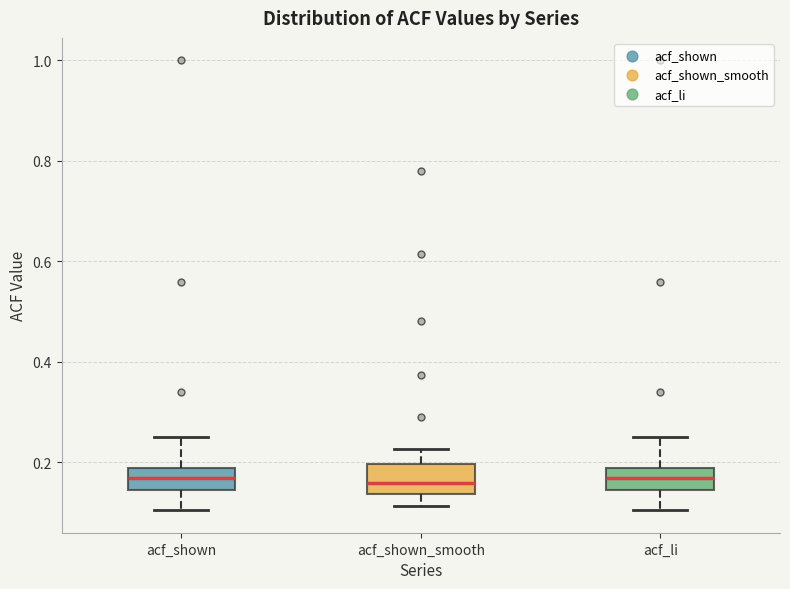

Where does the lower whisker of the box for acf_shown end on the y-axis? The values are not printed on the chart, so give them approximately, as read against the axis.

0.10